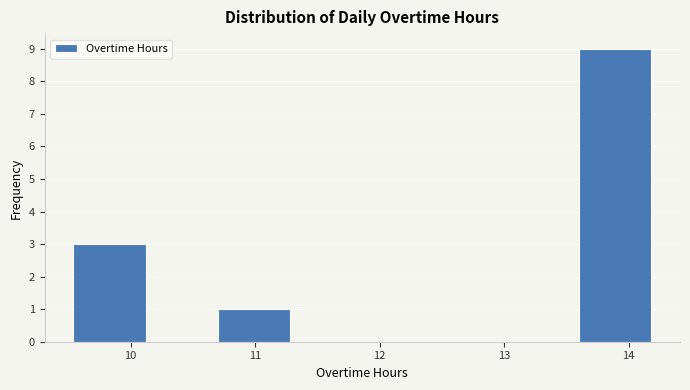

Reading left to right, list every bar in this chart as the range it spans on the x-axis followed by its height. Neither the bar edges nor the heights are printed on the chart, so give them approximately, as read against the axes.

9.54 to 10.12: 3
10.12 to 10.70: 0
10.70 to 11.28: 1
11.28 to 11.86: 0
11.86 to 12.44: 0
12.44 to 13.02: 0
13.02 to 13.60: 0
13.60 to 14.18: 9